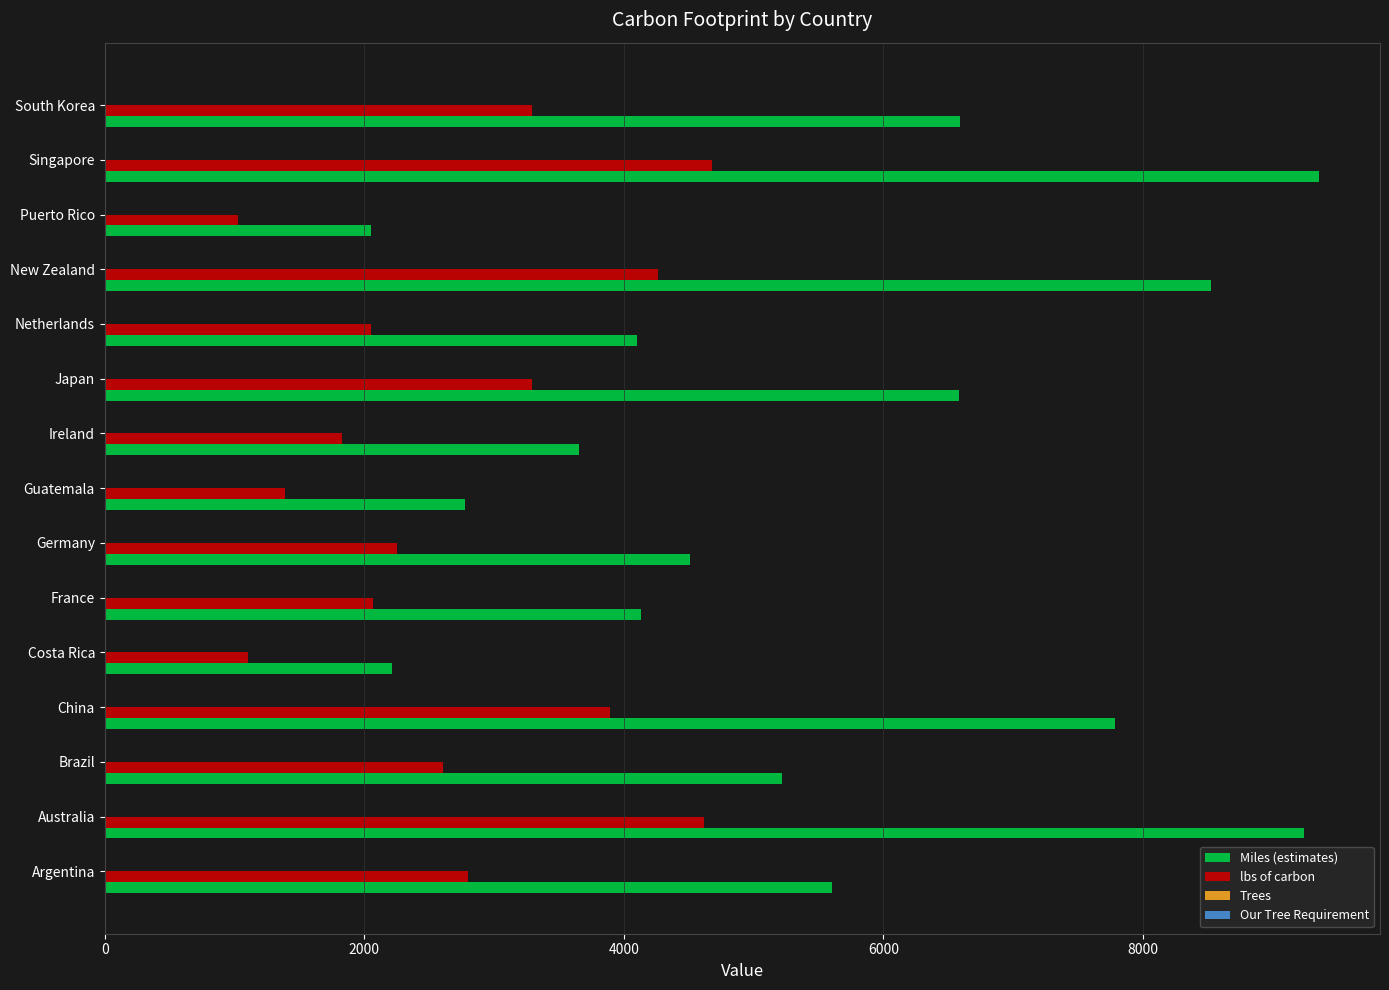

Which series has the largest total across all categories?

Miles (estimates)